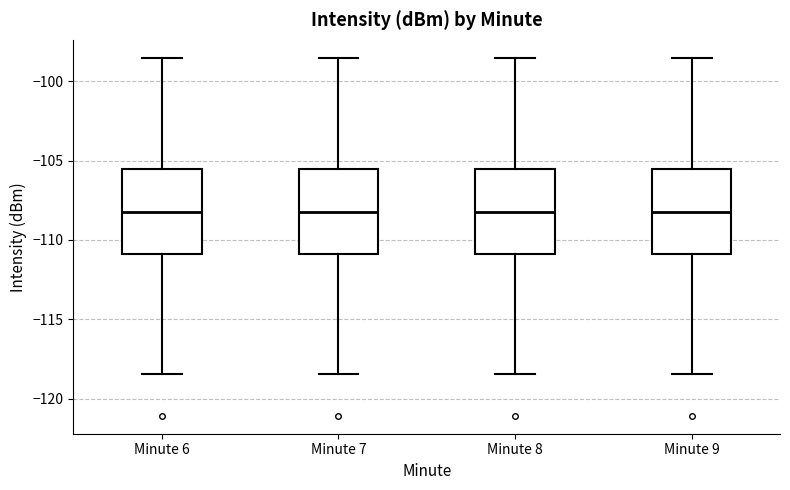

Where does the upper whisker of the box for Minute 6 end on the y-axis? The values are not printed on the chart, so give them approximately, as read against the axis.

-98.5